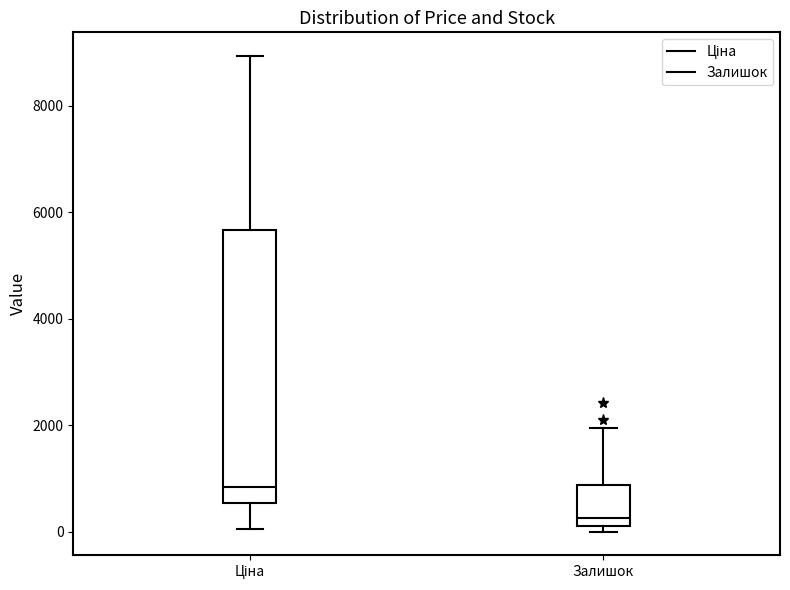

Reading left to right, transcribe this box plot: for each box, give where its median line is, the range the box spans, and where its two whiskers end, as read against the y-axis. The values are not printed on the chart, so give them approximately, as read against the axis.

Ціна: median 800, box 600 to 5600, whiskers 0 to 9000
Залишок: median 200 (just above the box's lower edge), box 200 to 800, whiskers 0 to 2000